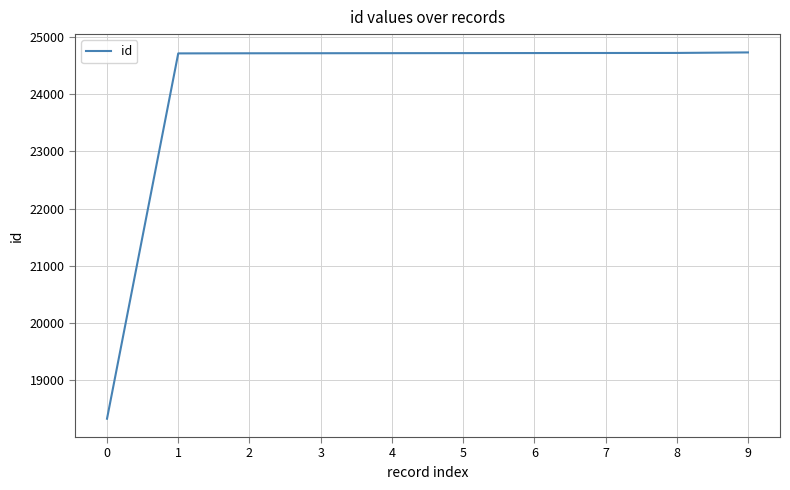

Approximately how many times larger is the value at 9 compared to 0?

1.3